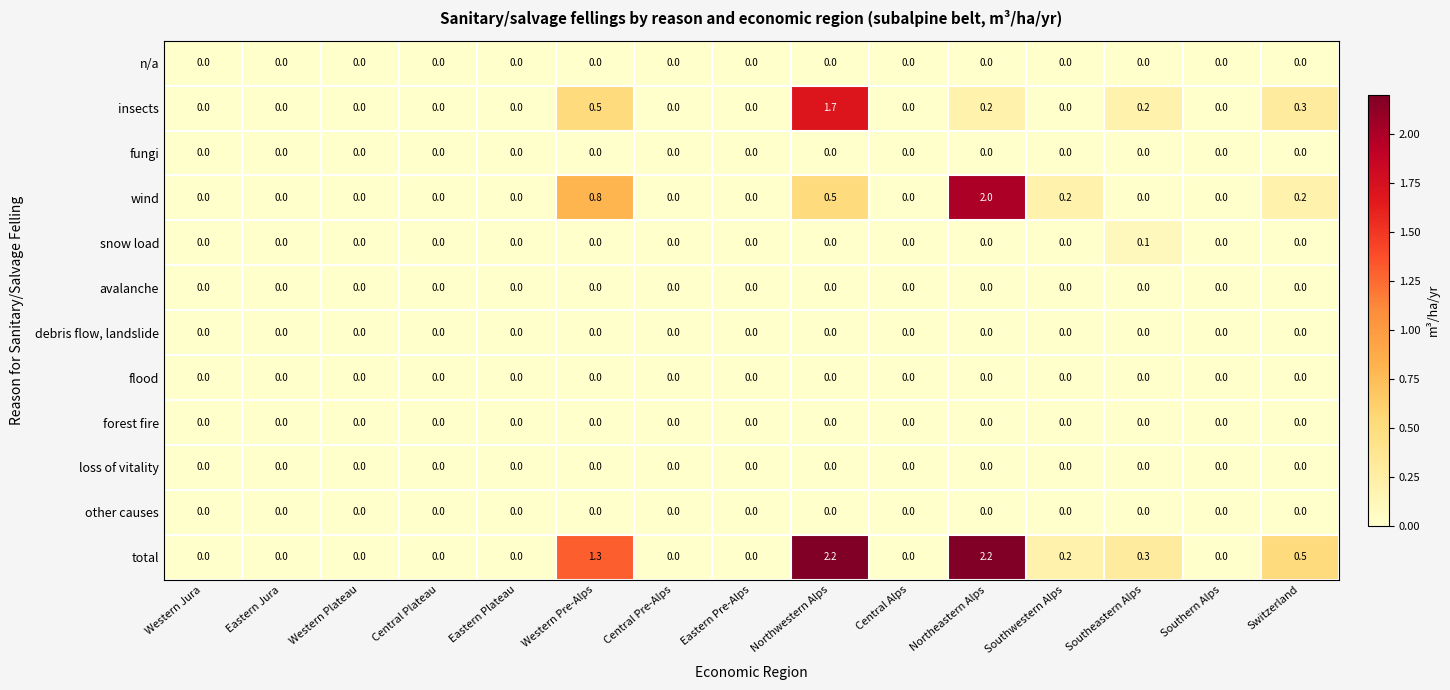

The flood series shows 0.0 at Eastern Jura. True or false?

True